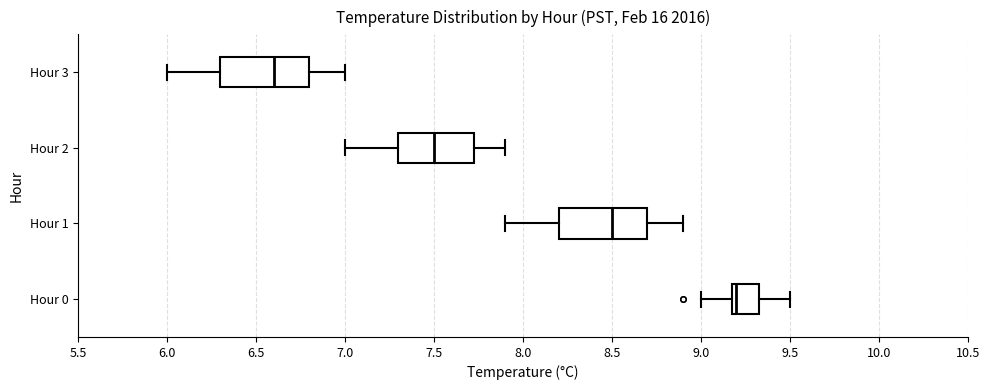

Reading bottom to top, read every box against the x-axis: the position of its median line, the range the box covers, and the ends of its whiskers. The values are not printed on the chart, so give them approximately, as read against the axis.

Hour 0: median 9.20 (just right of the box's left edge), box 9.20 to 9.35, whiskers 9.00 to 9.50
Hour 1: median 8.50, box 8.20 to 8.70, whiskers 7.90 to 8.90
Hour 2: median 7.50, box 7.30 to 7.75, whiskers 7.00 to 7.90
Hour 3: median 6.60, box 6.30 to 6.80, whiskers 6.00 to 7.00